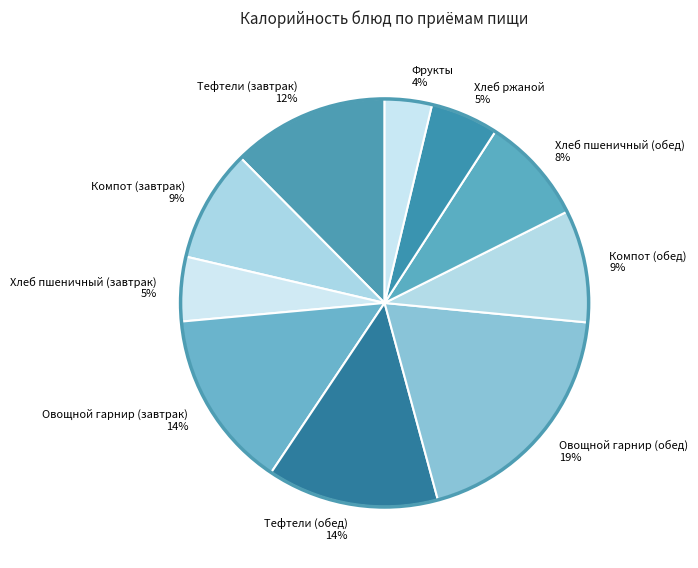

To the nearest percent, what is the difference between the Овощной гарнир (завтрак) and Фрукты slice percentages?

10%